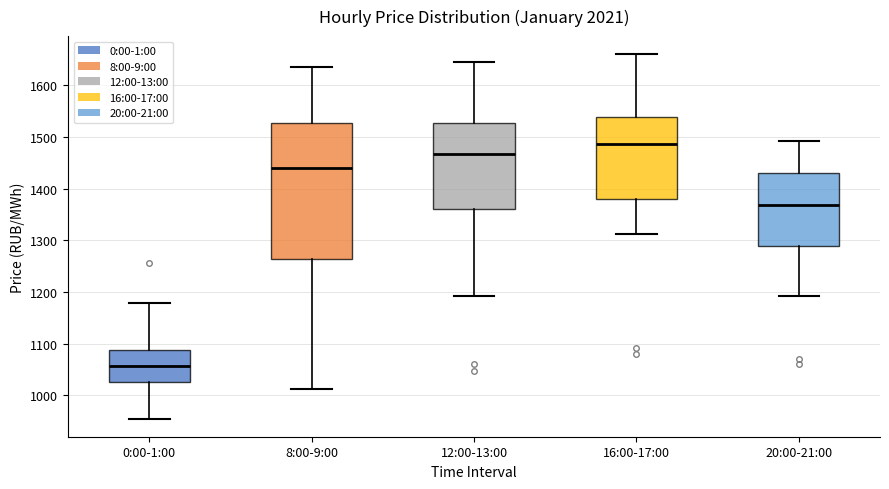

Reading left to right, transcribe this box plot: for each box, give where its median line is, the range the box spans, and where its two whiskers end, as read against the y-axis. The values are not printed on the chart, so give them approximately, as read against the axis.

0:00-1:00: median 1060, box 1030 to 1090, whiskers 950 to 1180
8:00-9:00: median 1440, box 1260 to 1530, whiskers 1010 to 1640
12:00-13:00: median 1470, box 1360 to 1530, whiskers 1190 to 1650
16:00-17:00: median 1490, box 1380 to 1540, whiskers 1310 to 1660
20:00-21:00: median 1370, box 1290 to 1430, whiskers 1190 to 1490